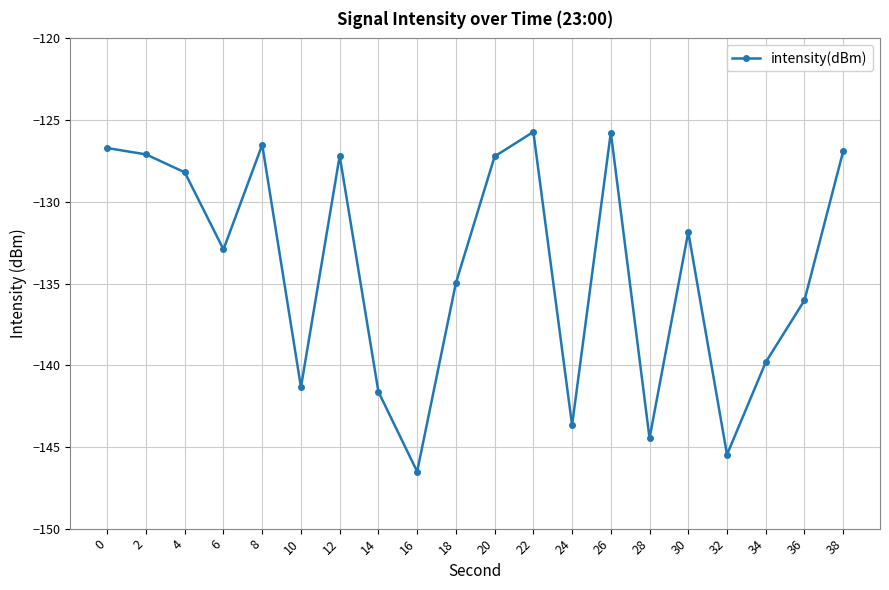

Count the number of data series in this chart.

1